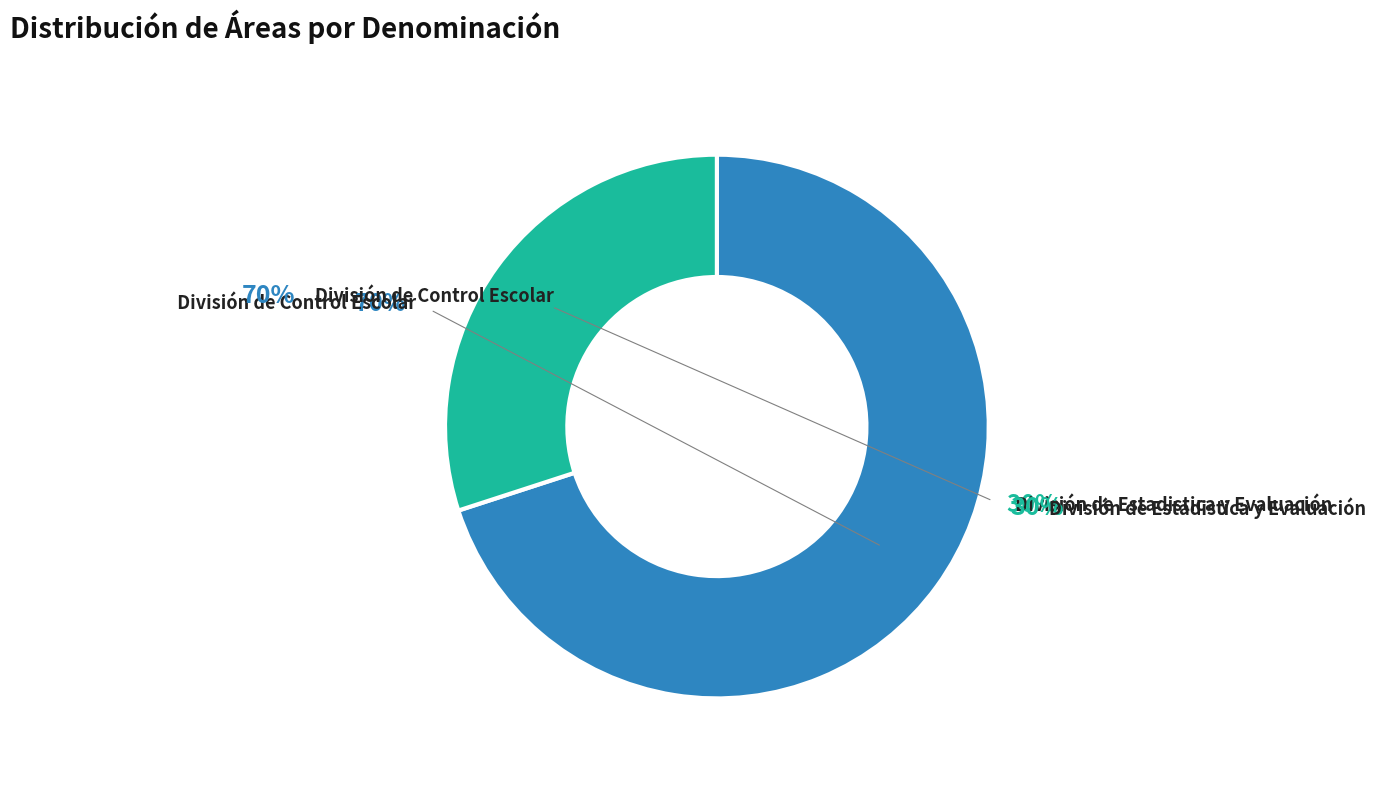

Count the number of slices in the pie.

2